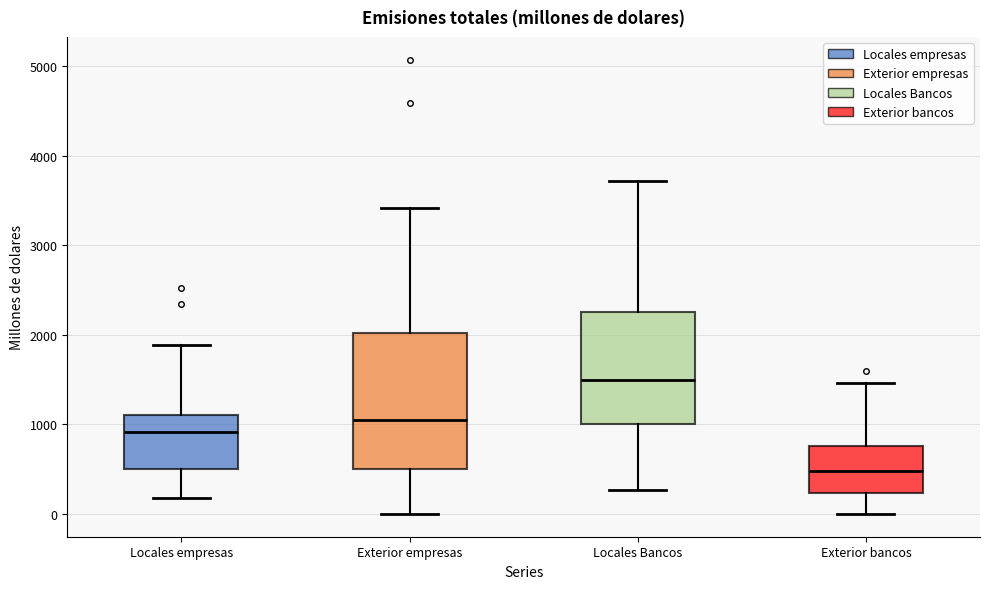

Where does the upper whisker of the box for Exterior empresas end on the y-axis? The values are not printed on the chart, so give them approximately, as read against the axis.

3400